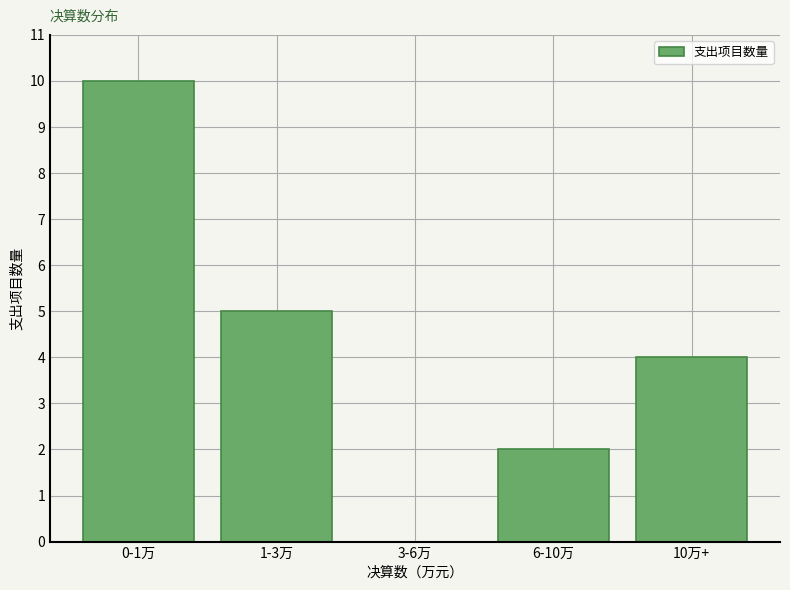

Reading left to right, what are all the values shown in this chart?

0-1万=10	1-3万=5	3-6万=0	6-10万=2	10万+=4